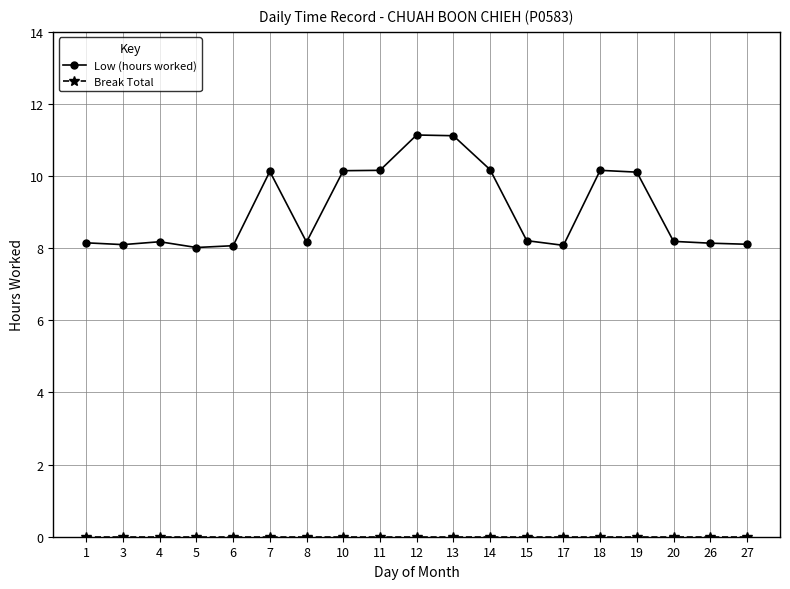

What is the difference between the highest and lowest values at 26?

8.1